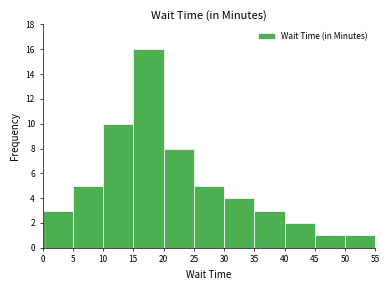

How tall is the bar that spans 15 to 20 on the x-axis? The values are not printed on the chart, so give them approximately, as read against the axis.

16